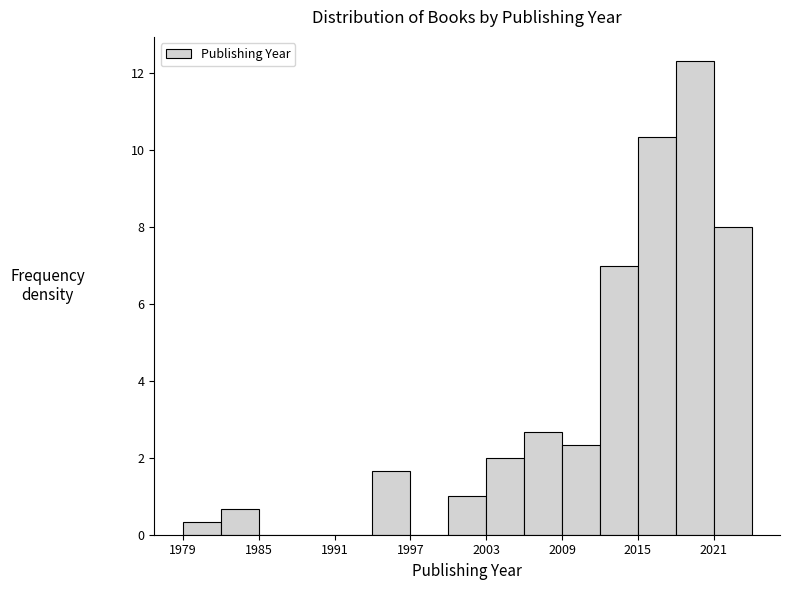

Read against the x-axis, roughly where is the centre of the tallest bar?

2020